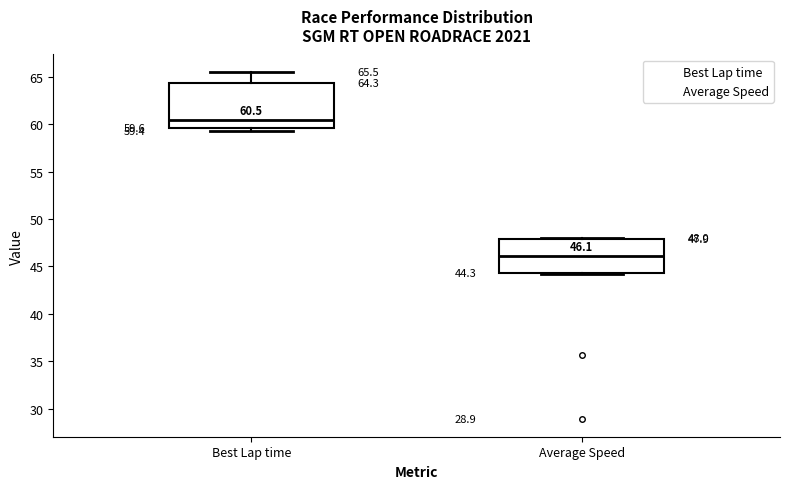

Which box has the lowest median line?

Average Speed